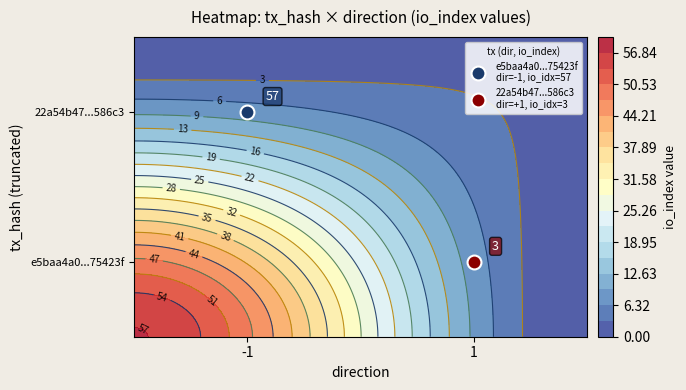

Count the e5baa4a0df31597bc060fe025e3ed0b0775423f values in the range -1 to 57.

2